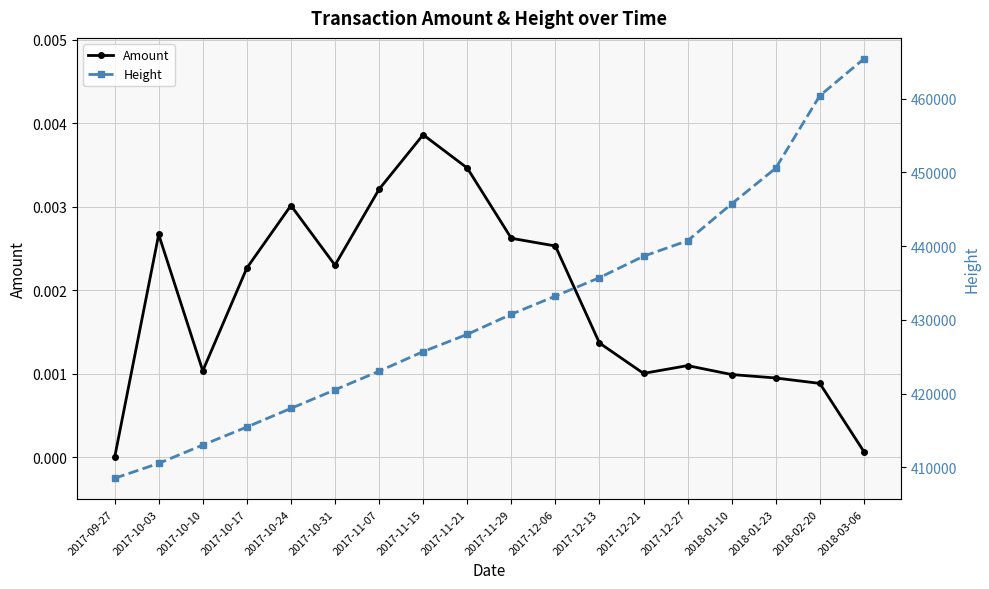

The Height series shows 420505.0 at 2017-10-31. True or false?

True